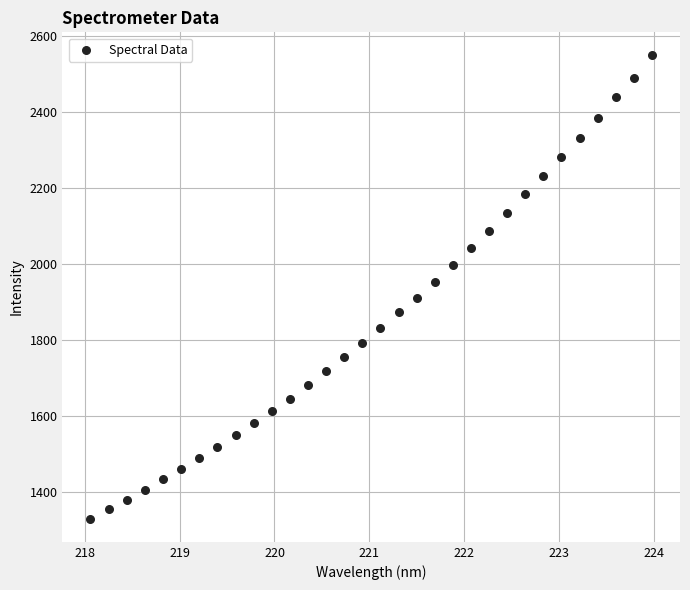

What Y value in the scatter plot is closest to 1939?

1952.8